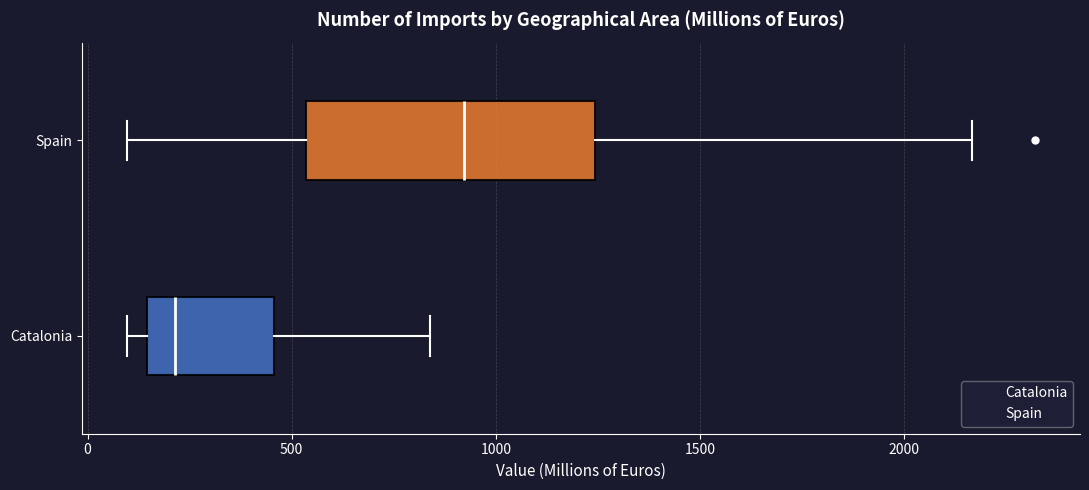

Where does the right whisker of the box for Catalonia end on the x-axis? The values are not printed on the chart, so give them approximately, as read against the axis.

850